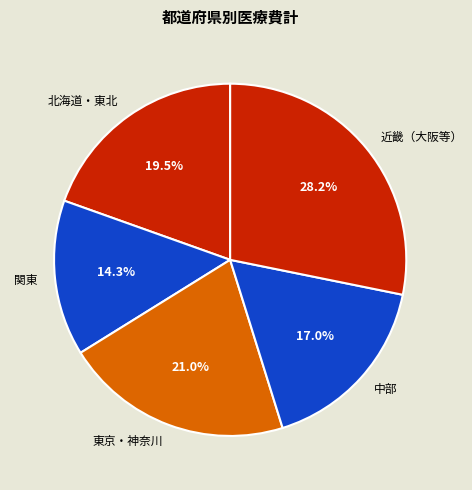

Which category has the biggest portion of the pie?

近畿（大阪等）